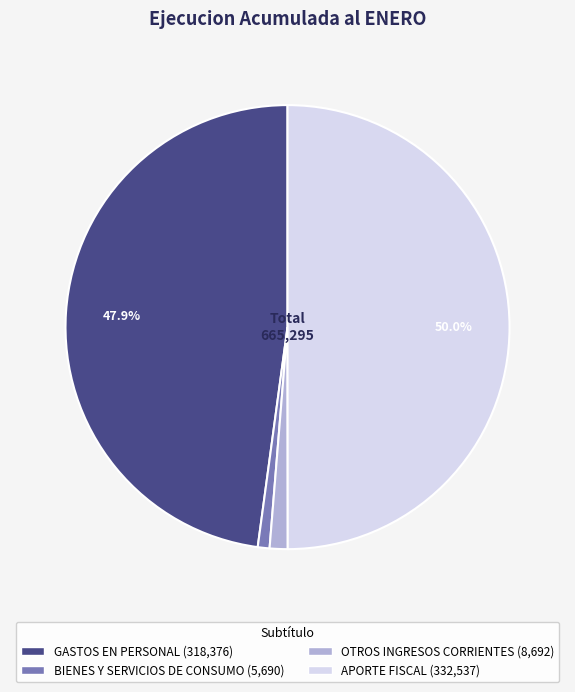

To the nearest percent, what percentage of the pie is BIENES Y SERVICIOS DE CONSUMO?

1%